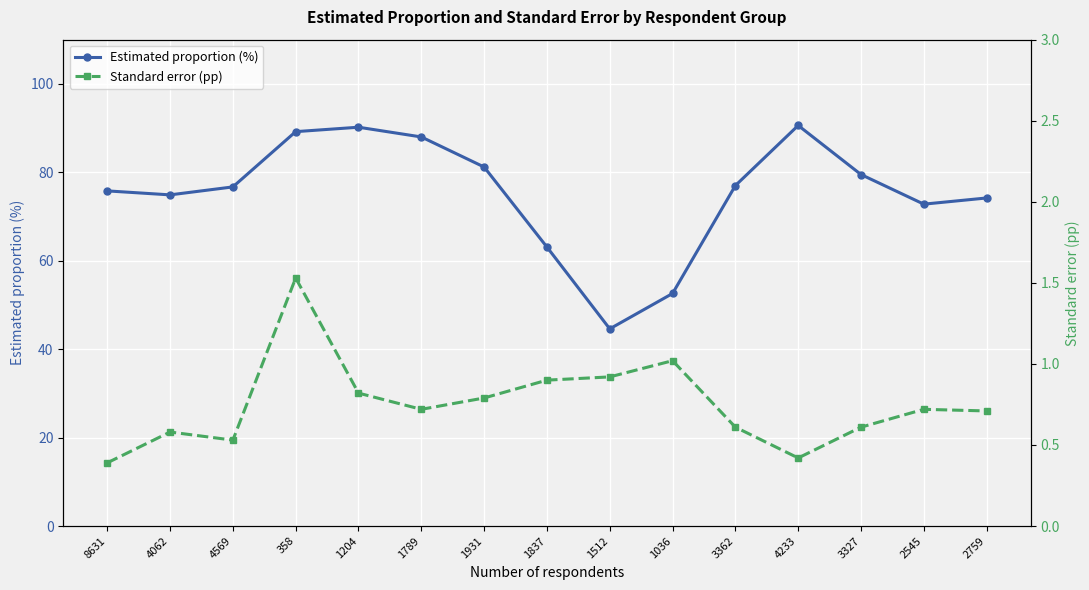

At 4062, list the series in order from smallest to largest.

Standard error (pp), Estimated proportion (%)